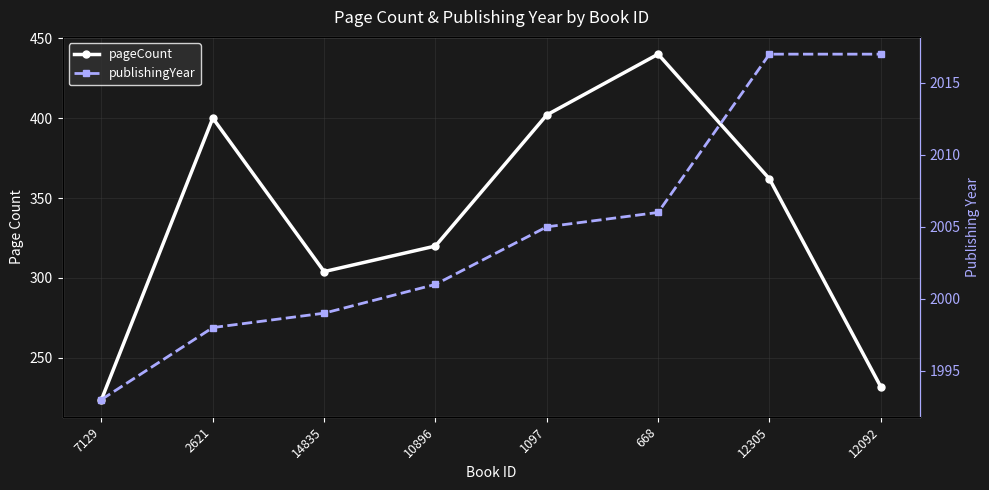

At 7129, list the series in order from largest to smallest.

publishingYear, pageCount